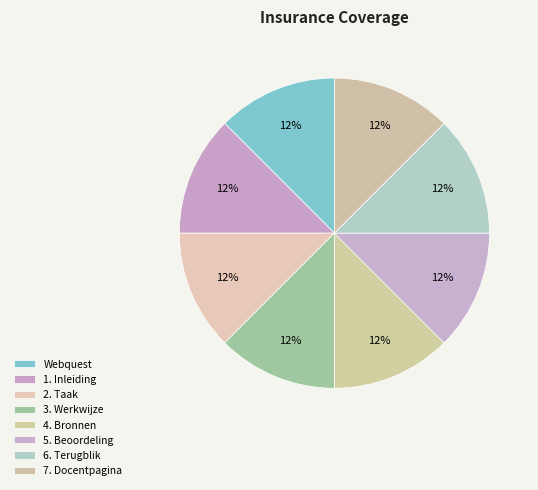

How many slices are in this pie chart?

8